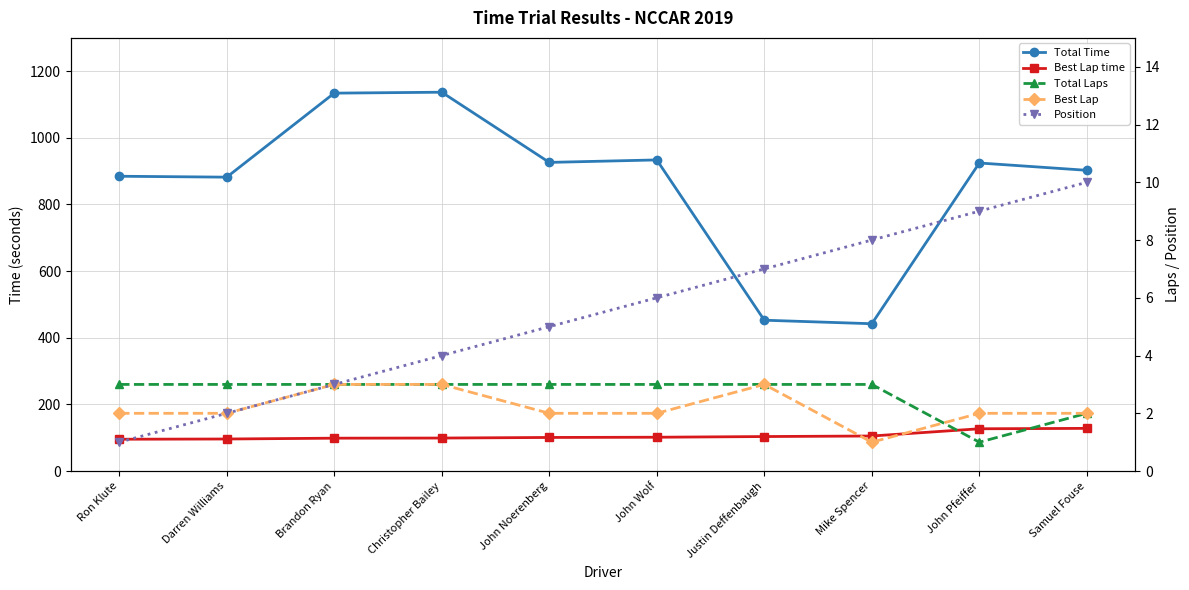

Does the chart display data point markers on the line(s)?

Yes